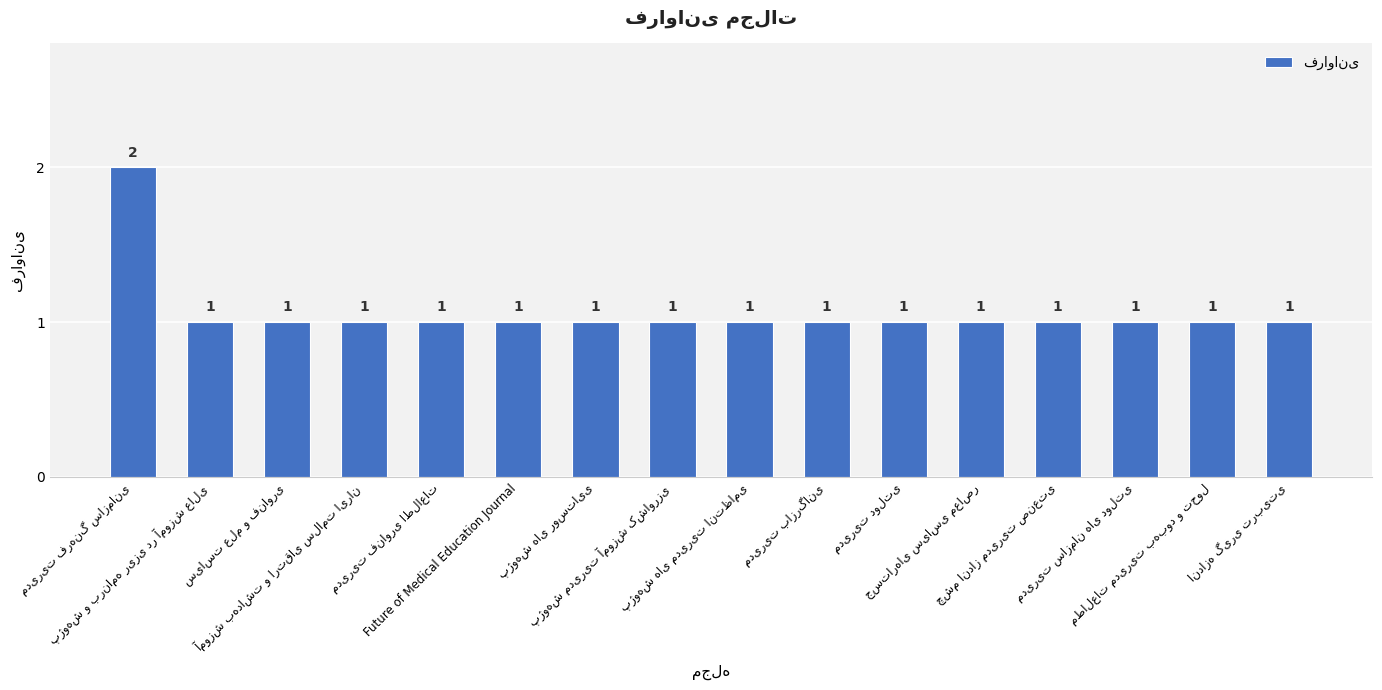

What is the value of the 11th bar from the left?

1